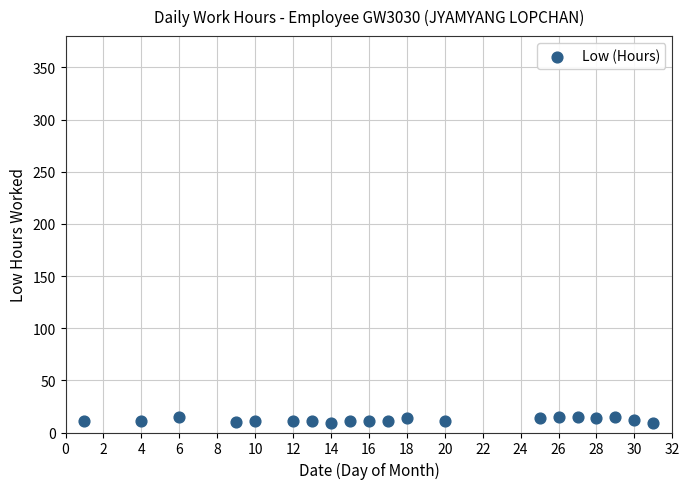

What is the range of X values (max minus min)?

30.0